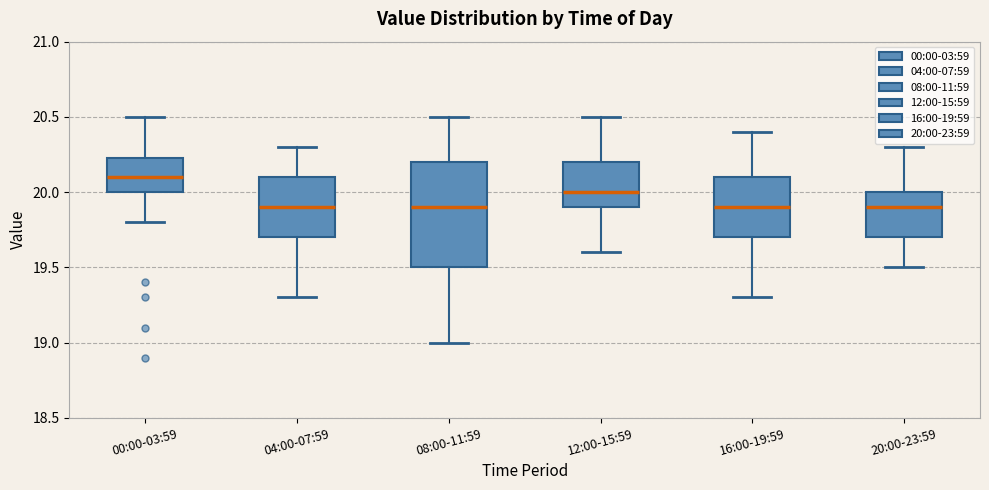

Which box is the tallest, from its lower edge to its upper edge?

08:00-11:59